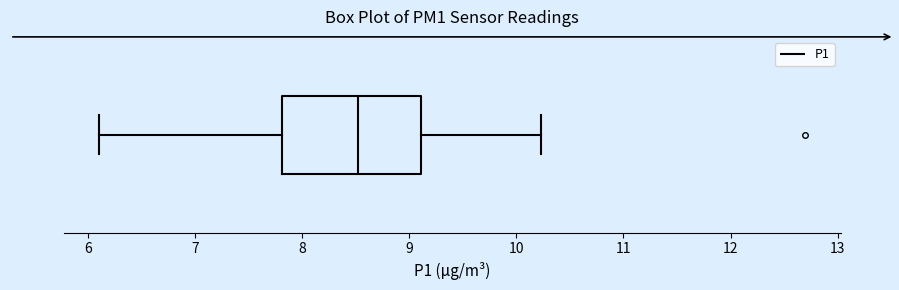

Read this box plot against the x-axis: the position of the median line, the range covered by the box, and the ends of both whiskers. The values are not printed on the chart, so give them approximately, as read against the axis.

median 8.5, box 7.8 to 9.1, whiskers 6.1 to 10.2